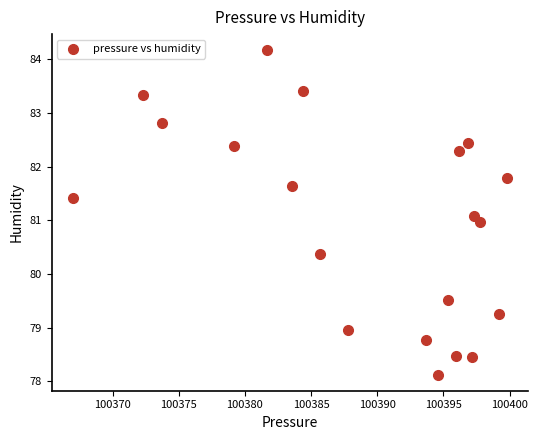

What is the range of X values (max minus min)?

32.8